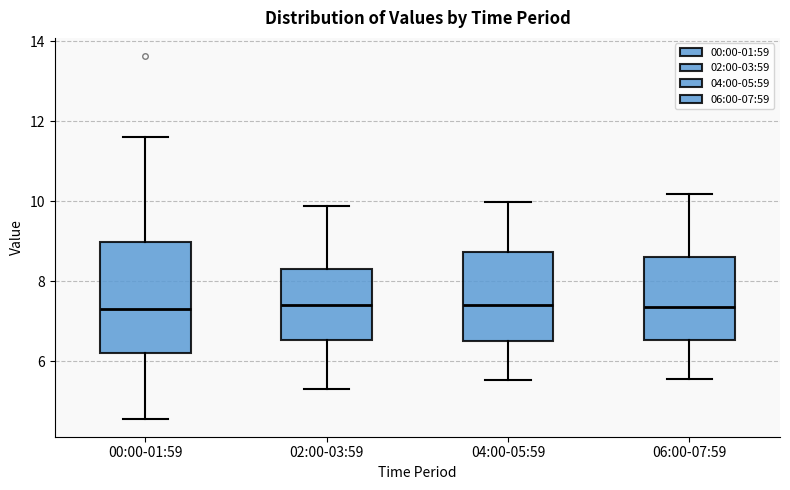

Reading left to right, read every box against the y-axis: the position of its median line, the range the box covers, and the ends of its whiskers. The values are not printed on the chart, so give them approximately, as read against the axis.

00:00-01:59: median 7.4, box 6.2 to 9.0, whiskers 4.6 to 11.6
02:00-03:59: median 7.4, box 6.6 to 8.4, whiskers 5.4 to 9.8
04:00-05:59: median 7.4, box 6.6 to 8.8, whiskers 5.6 to 10.0
06:00-07:59: median 7.4, box 6.6 to 8.6, whiskers 5.6 to 10.2